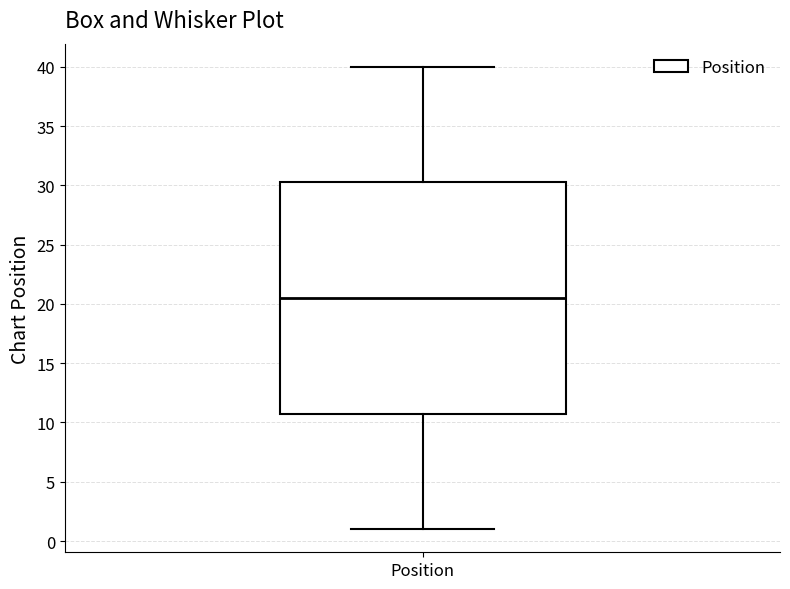

Transcribe this box plot: give where the median line is, the range the box spans, and where the two whiskers end, as read against the y-axis. The values are not printed on the chart, so give them approximately, as read against the axis.

median 20.5, box 11.0 to 30.5, whiskers 1.0 to 40.0